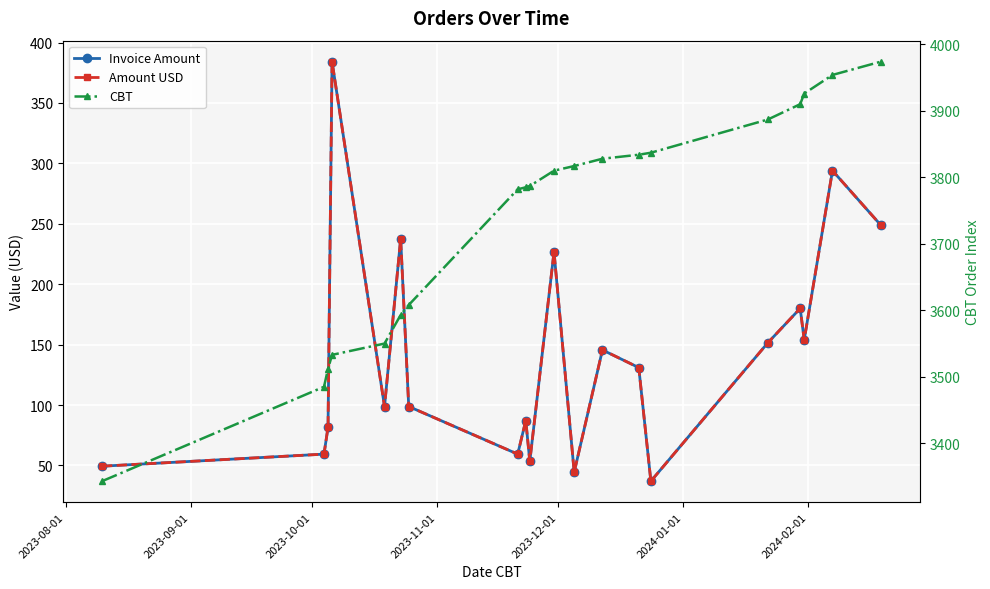

True or false: CBT and Invoice Amount intersect in this chart.

False